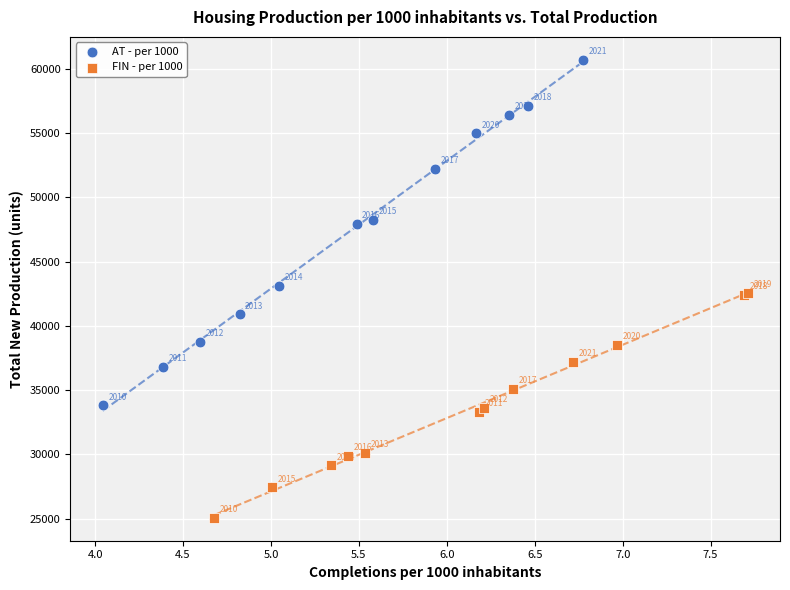

Which series contains the lowest Y value?

FIN - per 1000